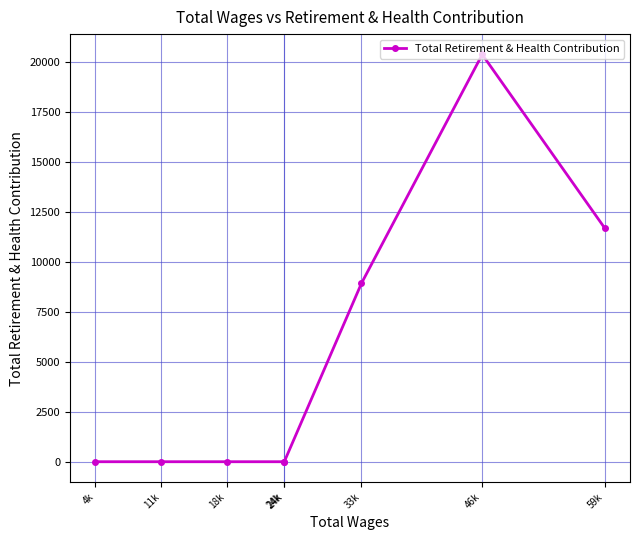

At which category does the data reach its first local peak?

46k